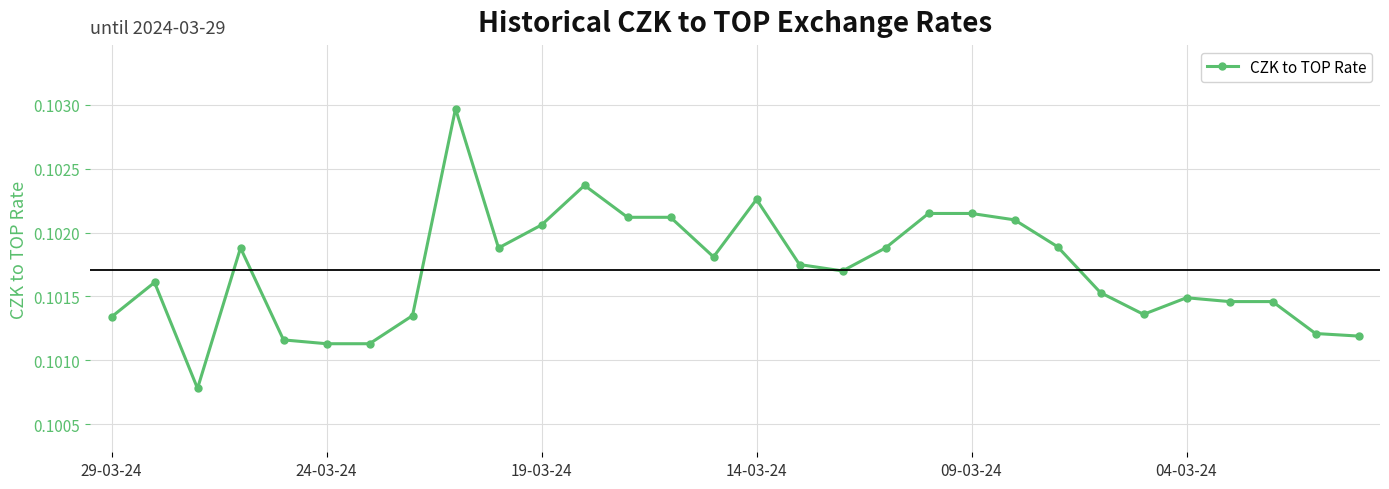

True or false: the data has more than 2 interior local peaks.

True